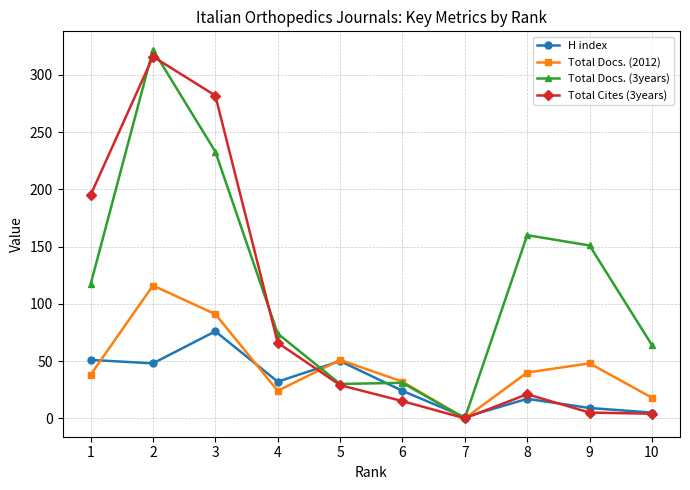

What is the value of the Total Cites (3years) point at the 2nd from the left?

316